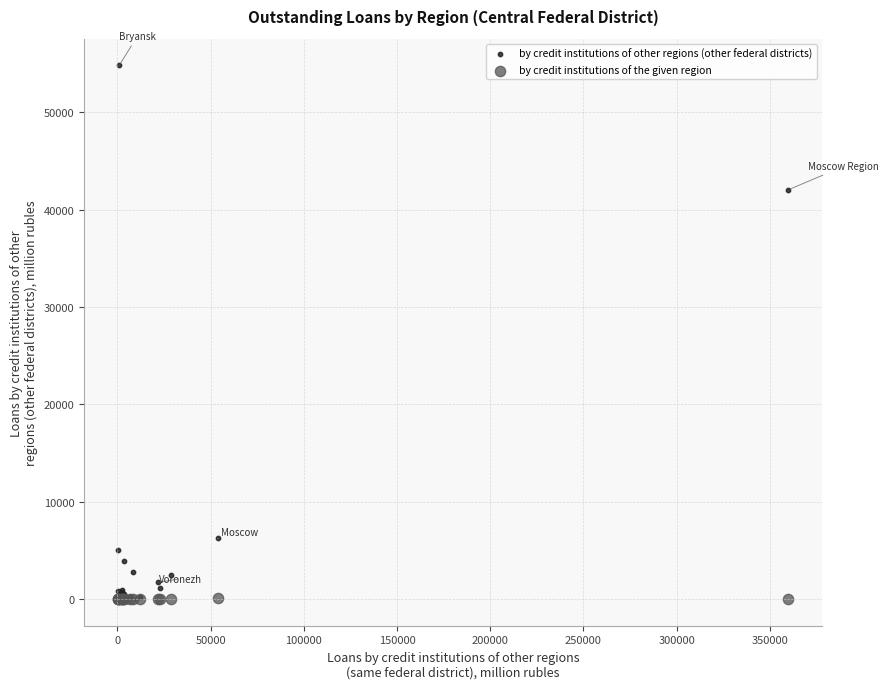

In the by credit institutions of other regions (other federal districts) series, what Y value is closest to 27430?

42039